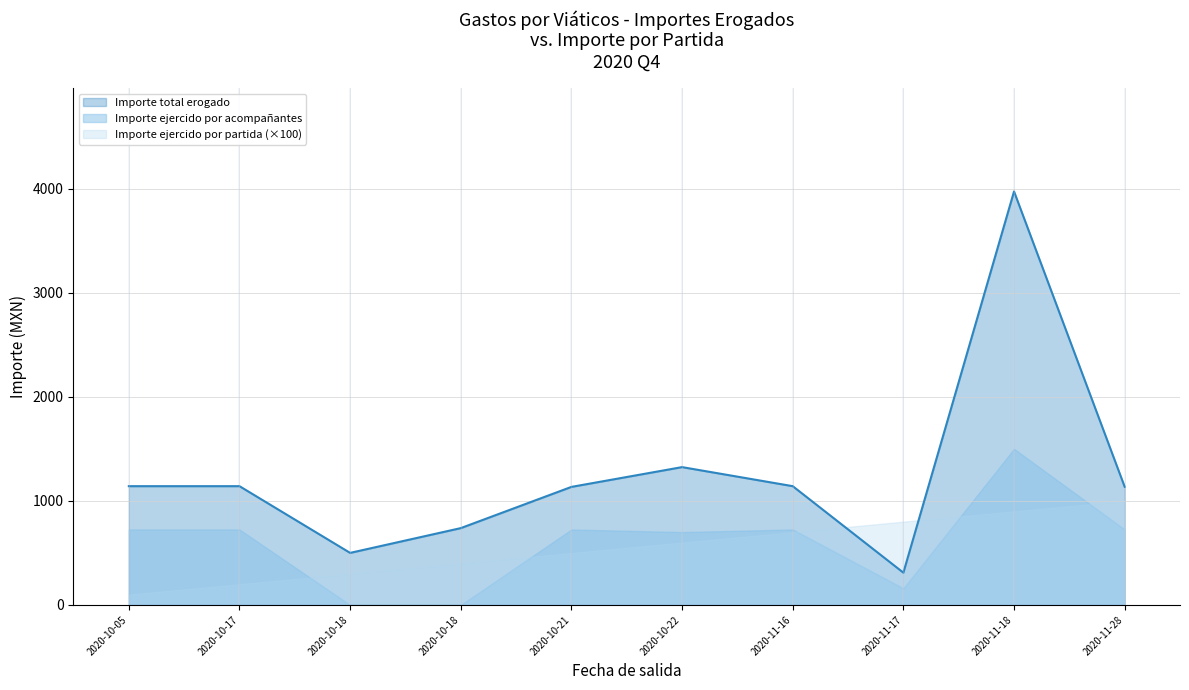

What are all the series names shown in the legend?

Importe total erogado, Importe ejercido por acompañantes, Importe ejercido por partida (×100)